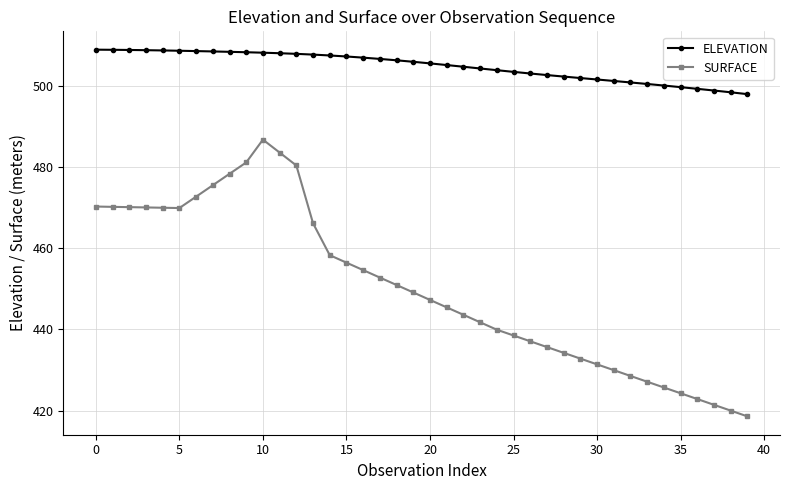

Rank the series by their maximum value, from highest to lowest.

ELEVATION, SURFACE